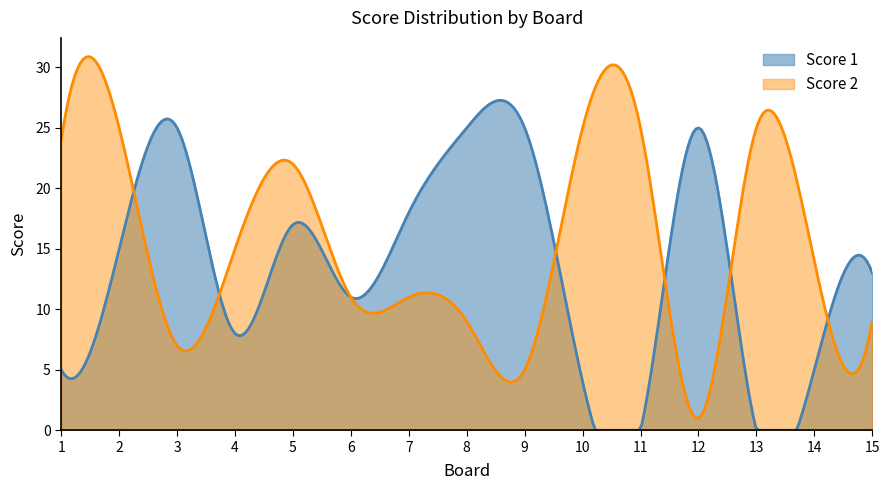

Reading left to right, extract all data points from this chart.

Score 1: 5	15	25	8	17	11	18	25	25	4	0	25	0	5	13
Score 2: 24	25	7	15	22	11	11	9	5	25	25	1	25	14	9